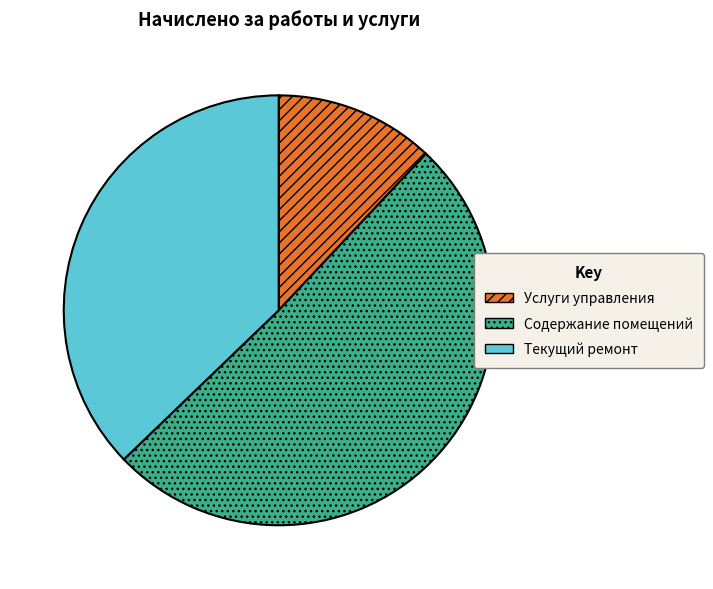

What is the largest slice in the pie chart?

Содержание помещений